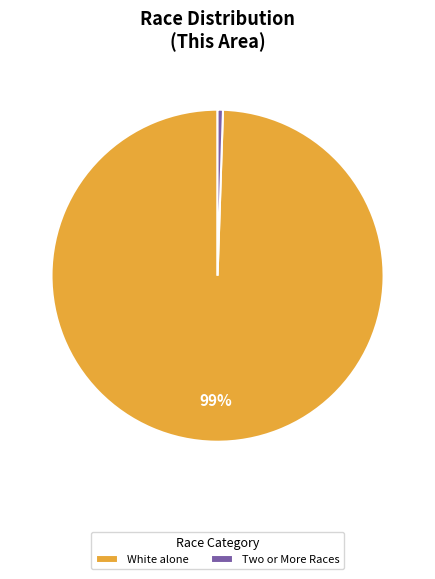

How many slices are in this pie chart?

2